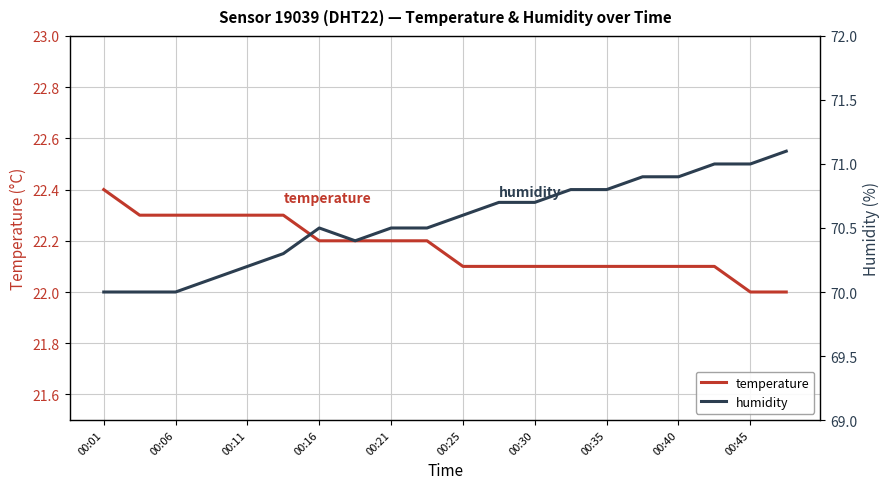

Which category has the highest value in the temperature series?

00:01